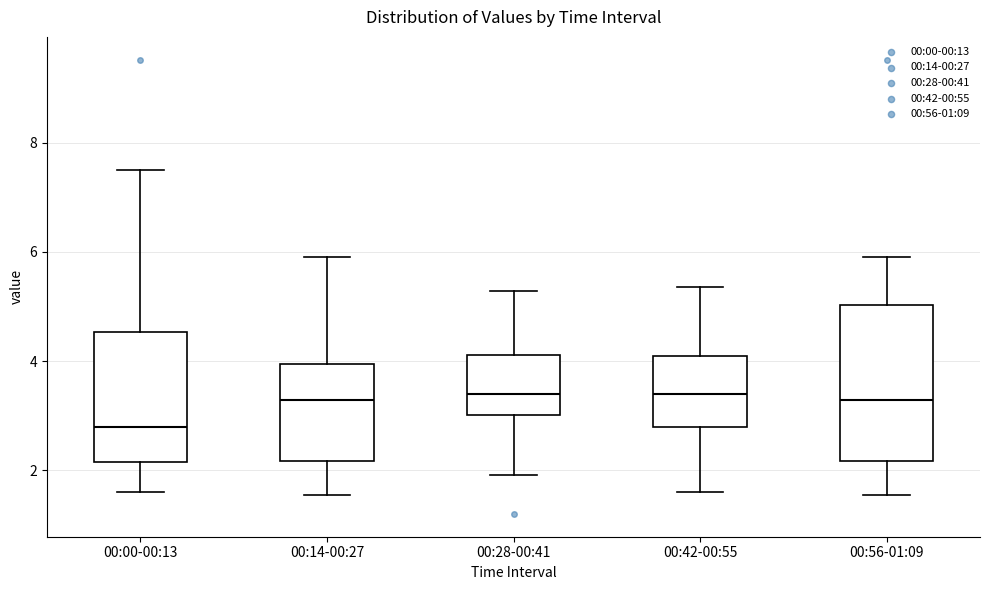

Where does the upper whisker of the box for 00:28-00:41 end on the y-axis? The values are not printed on the chart, so give them approximately, as read against the axis.

5.2